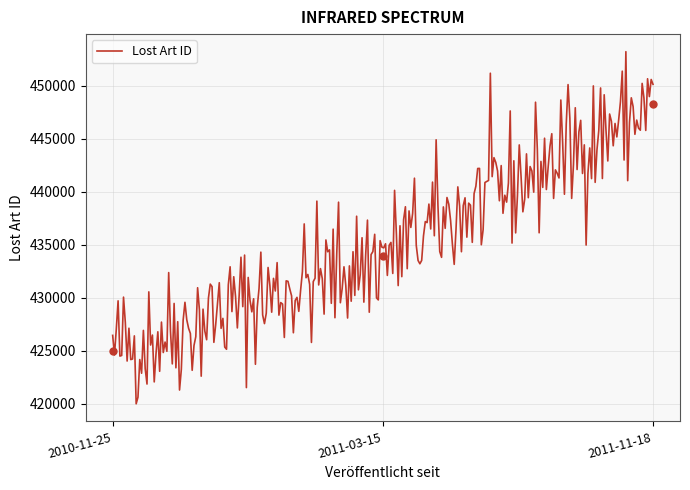

What is the sum of all values?

1307084